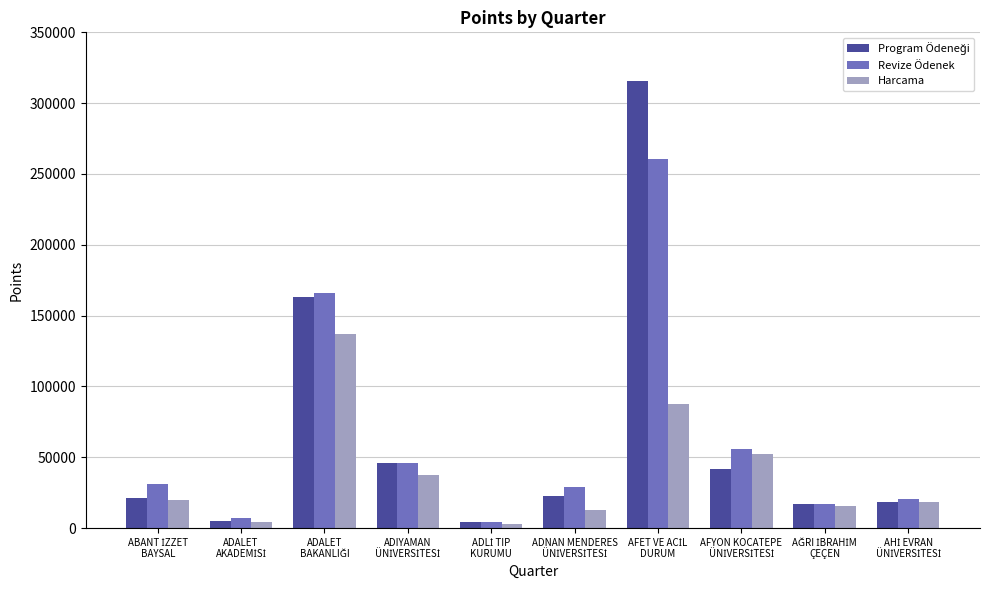

What is the greatest value displayed?

315650